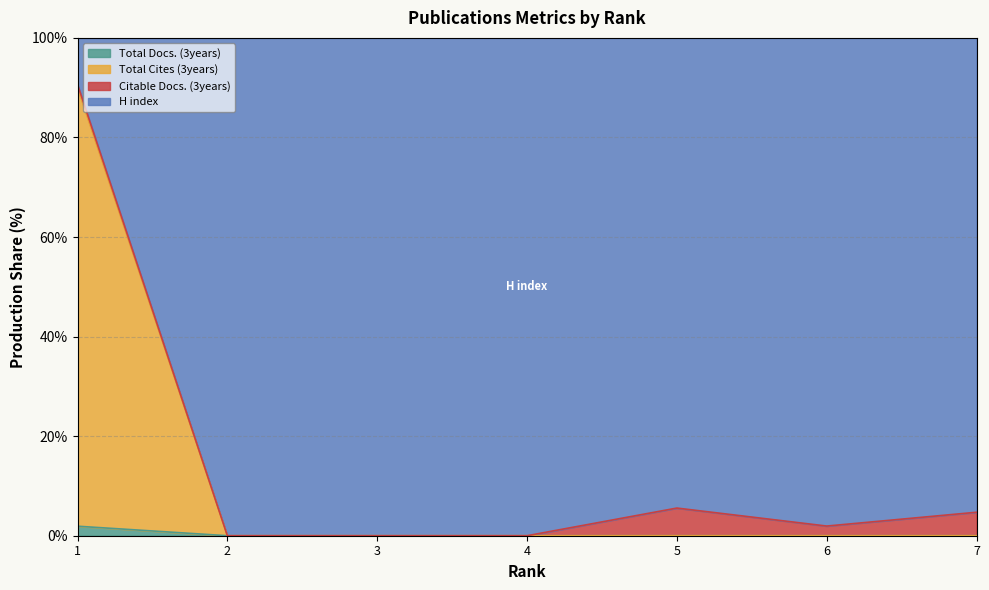

Is it true that Total Cites (3years) equals 0.0 at 7?

True